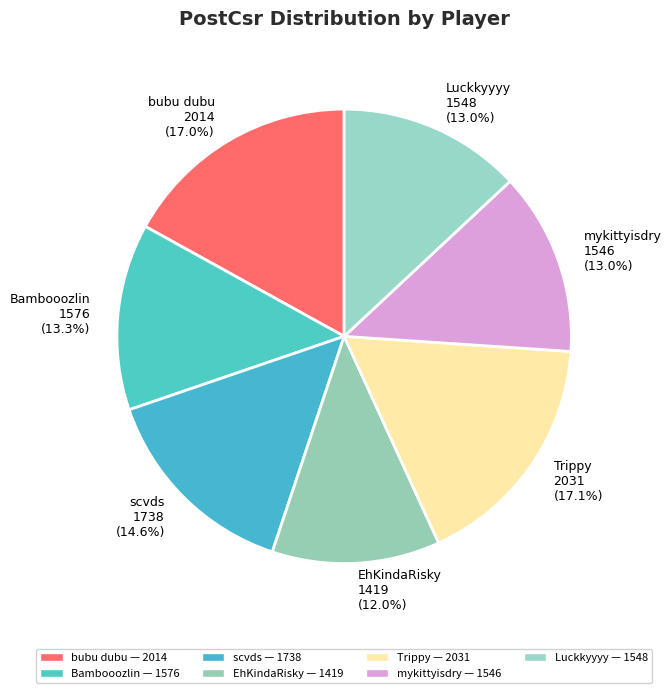

What percentage is NOT represented by bubu dubu?

83.0%